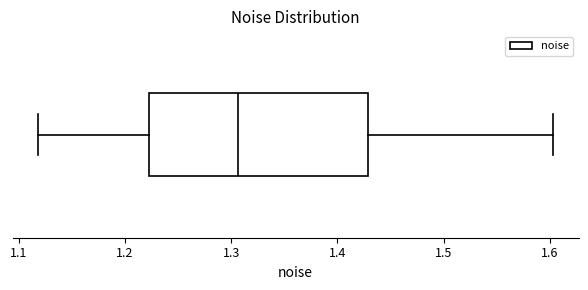

Read this box plot against the x-axis: the position of the median line, the range covered by the box, and the ends of both whiskers. The values are not printed on the chart, so give them approximately, as read against the axis.

median 1.31, box 1.22 to 1.43, whiskers 1.12 to 1.60